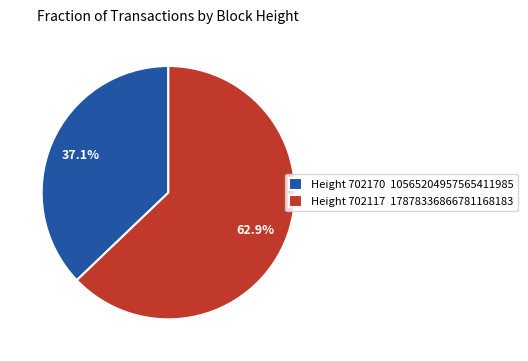

Approximately how many times larger is the value at Height 702117 17878336866781168183 compared to Height 702170 10565204957565411985?

1.7